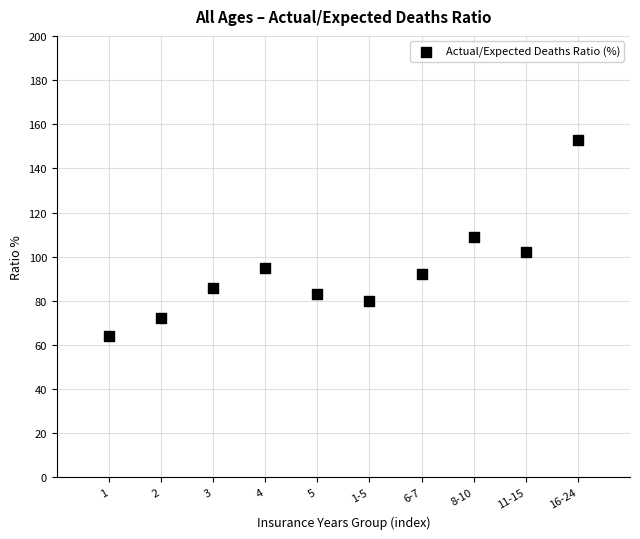

What is the average Y value?

94